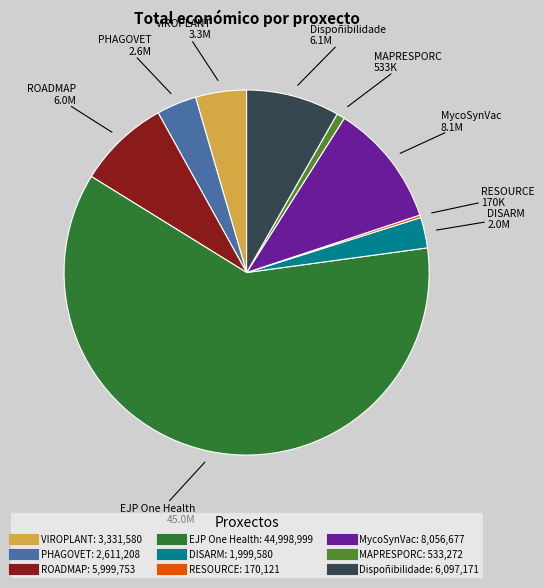

Is it true that MAPRESPORC is 1% of the pie?

True